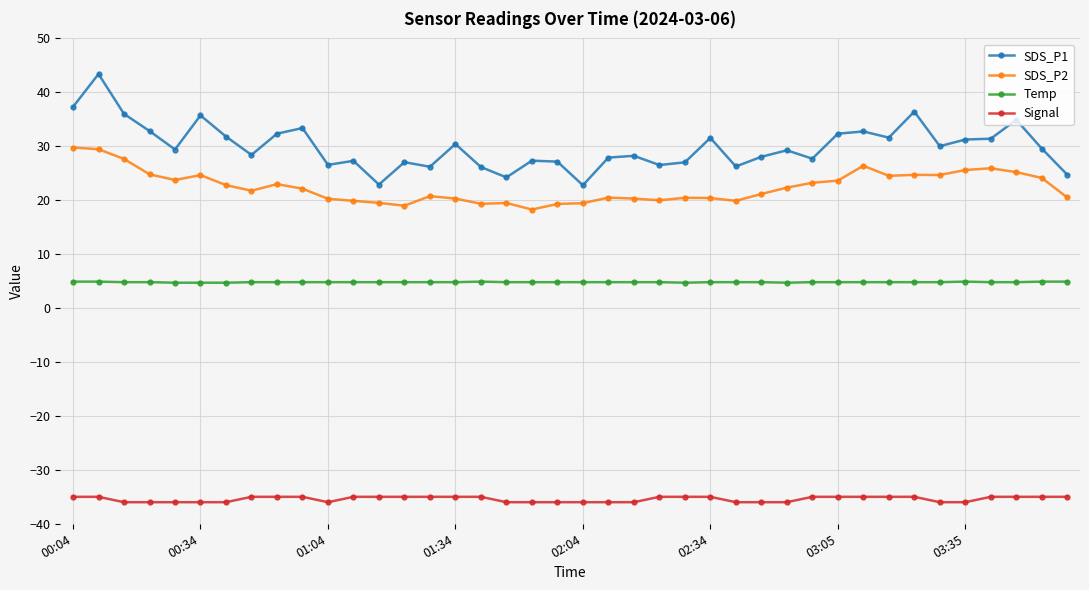

Which series has the largest total across all categories?

SDS_P1